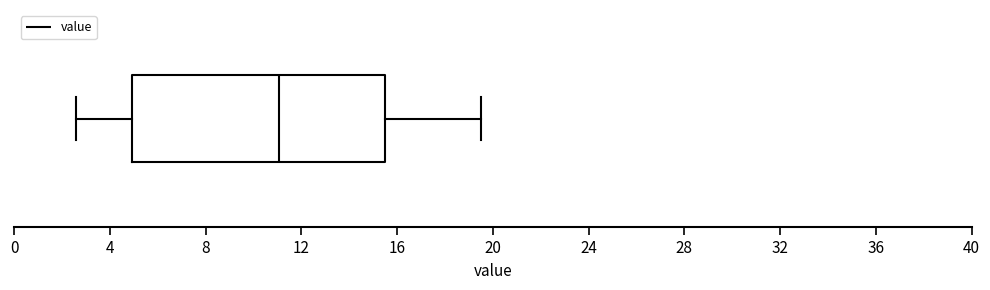

Where is the right edge of the box on the x-axis? The values are not printed on the chart, so give them approximately, as read against the axis.

15.5